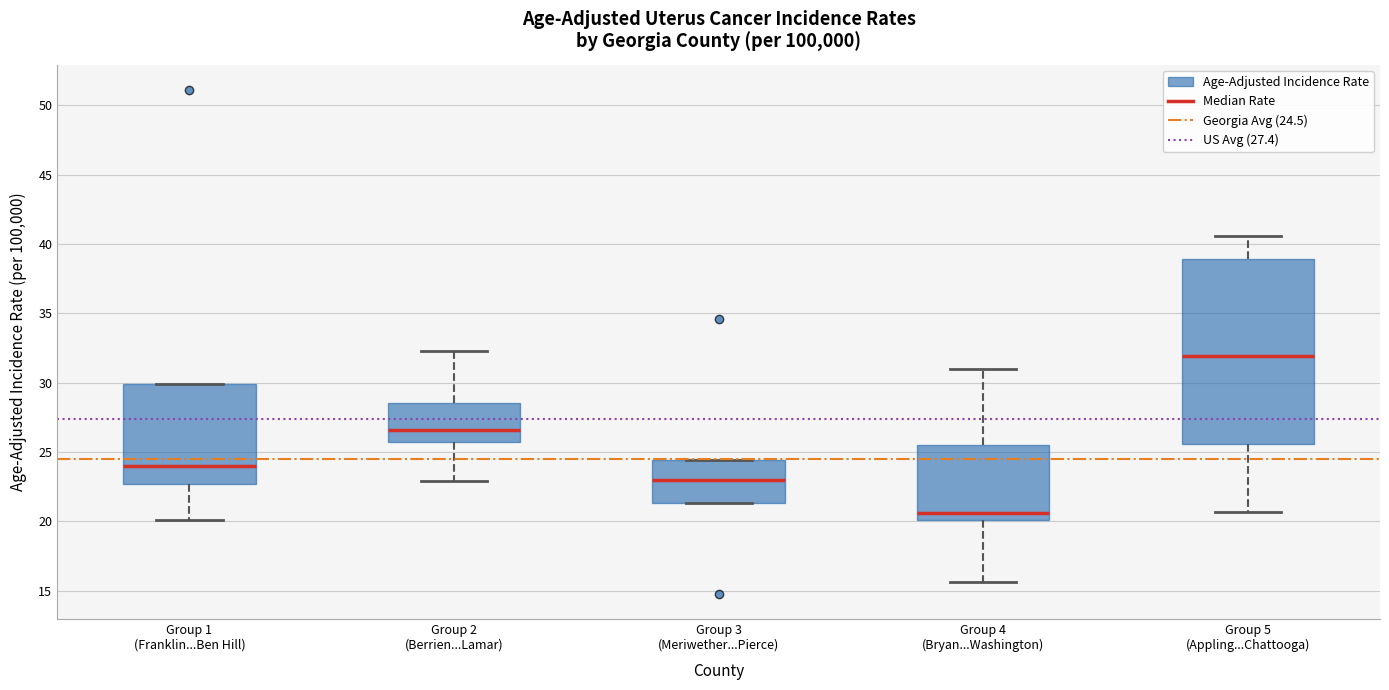

Where is the lower edge of the box for Group 4 (Bryan...Washington) on the y-axis? The values are not printed on the chart, so give them approximately, as read against the axis.

20.0